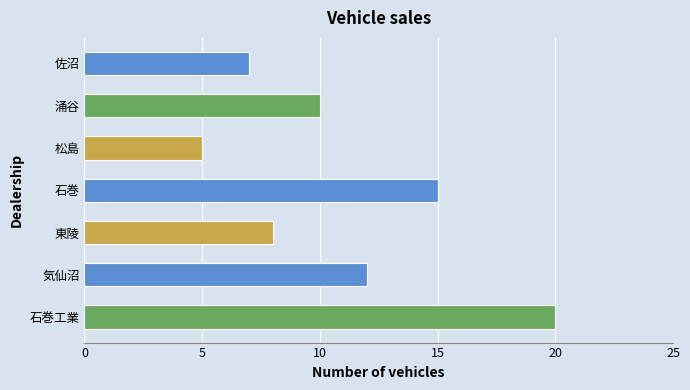

List the labels in order of value, smallest first.

松島, 佐沼, 東陵, 涌谷, 気仙沼, 石巻, 石巻工業